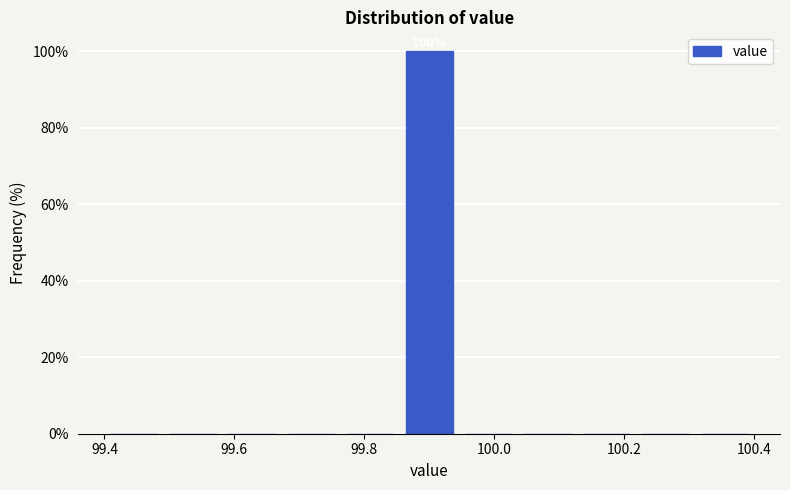

Which range on the x-axis has the tallest bar?

99.86 to 99.94